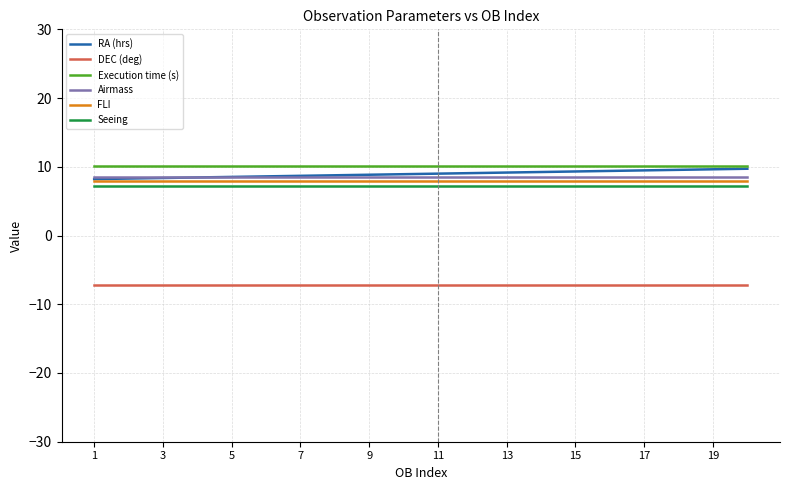

What is the maximum value shown in the chart?

10.1